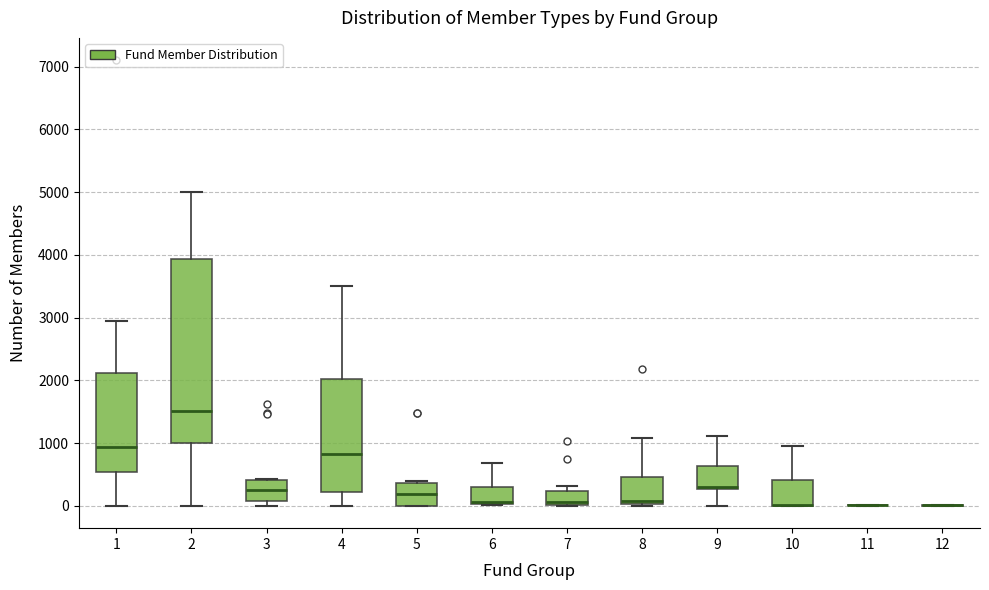

Which box is the tallest, from its lower edge to its upper edge?

2